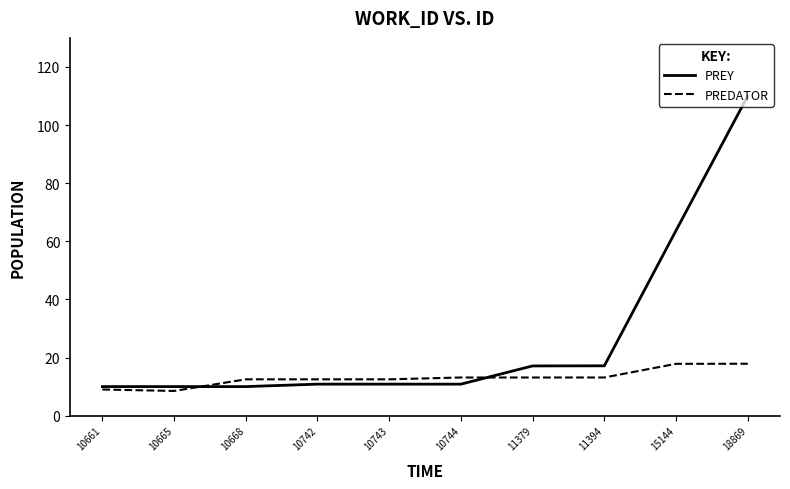

Which series has the largest range (max minus min)?

PREY